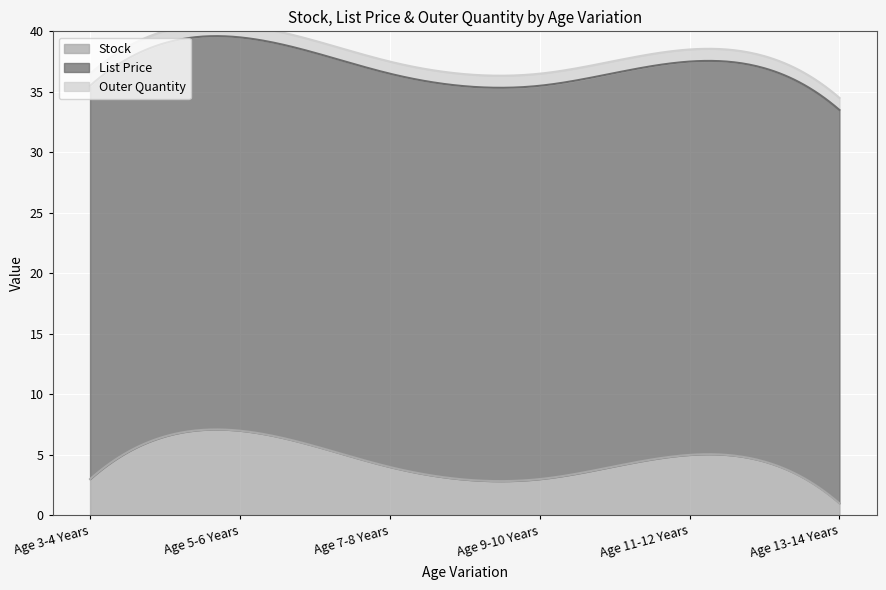

What is the sum of all Stock values?

1365.9